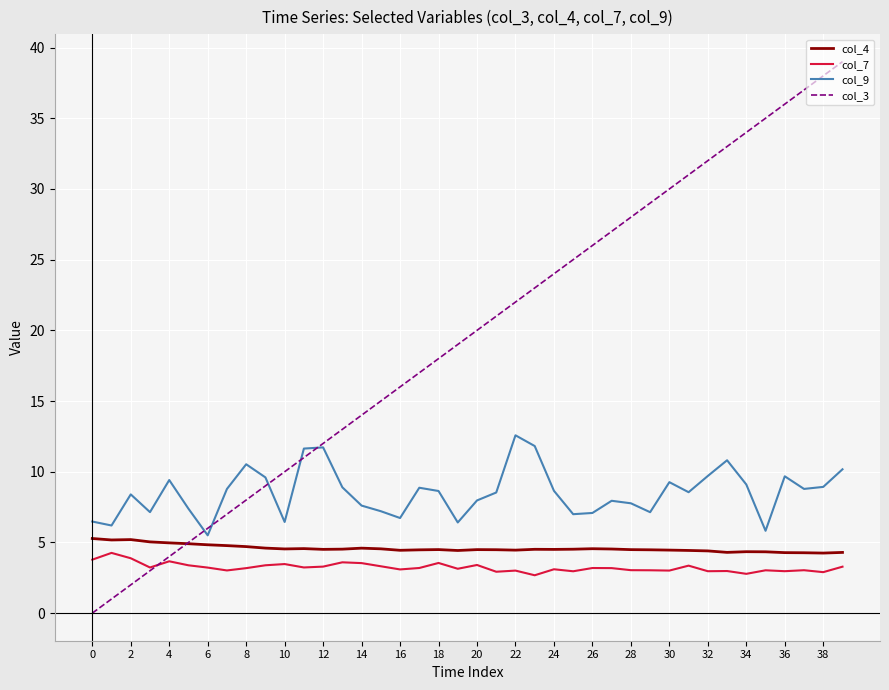

Which series has the largest total across all categories?

col_3